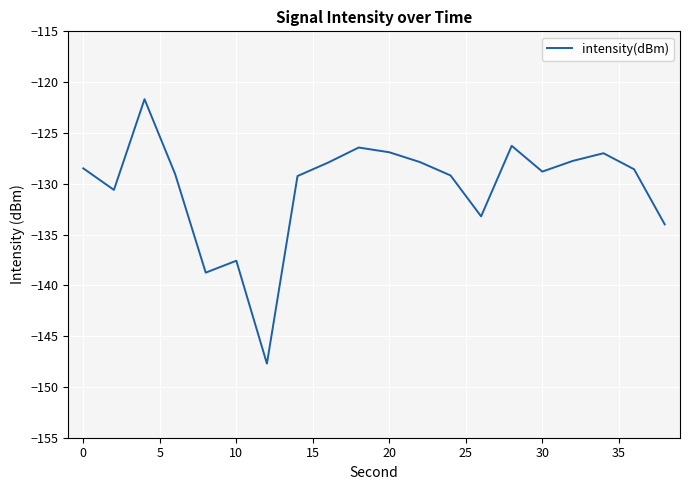

What is the minimum value shown in the chart?

-147.7